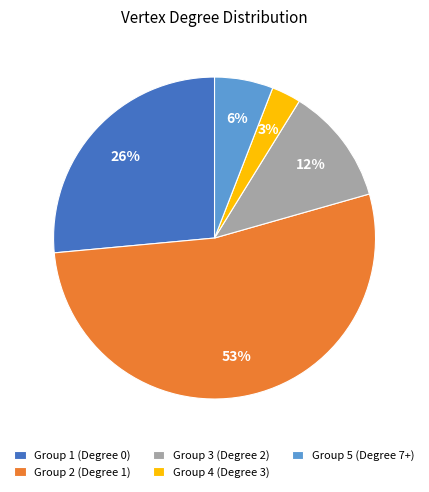

Count the number of slices in the pie.

5